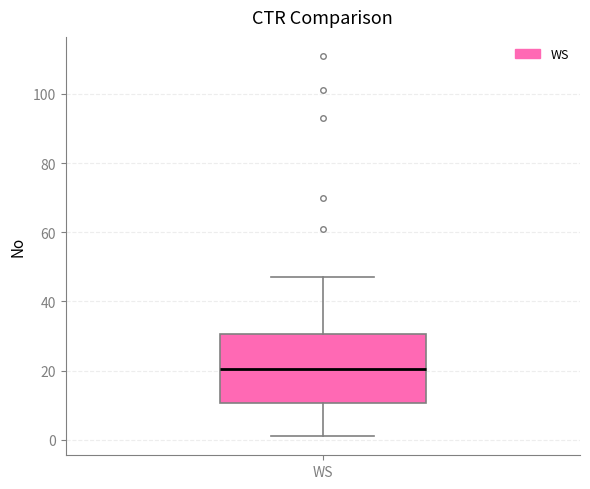

Transcribe this box plot: give where the median line is, the range the box spans, and where the two whiskers end, as read against the y-axis. The values are not printed on the chart, so give them approximately, as read against the axis.

median 20, box 10 to 30, whiskers 2 to 48